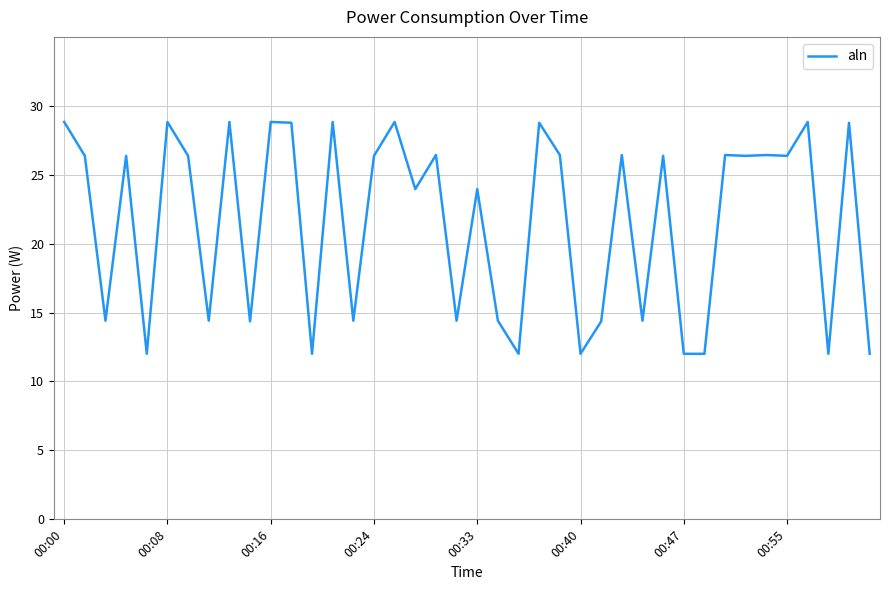

What is the minimum value shown in the chart?

12.0